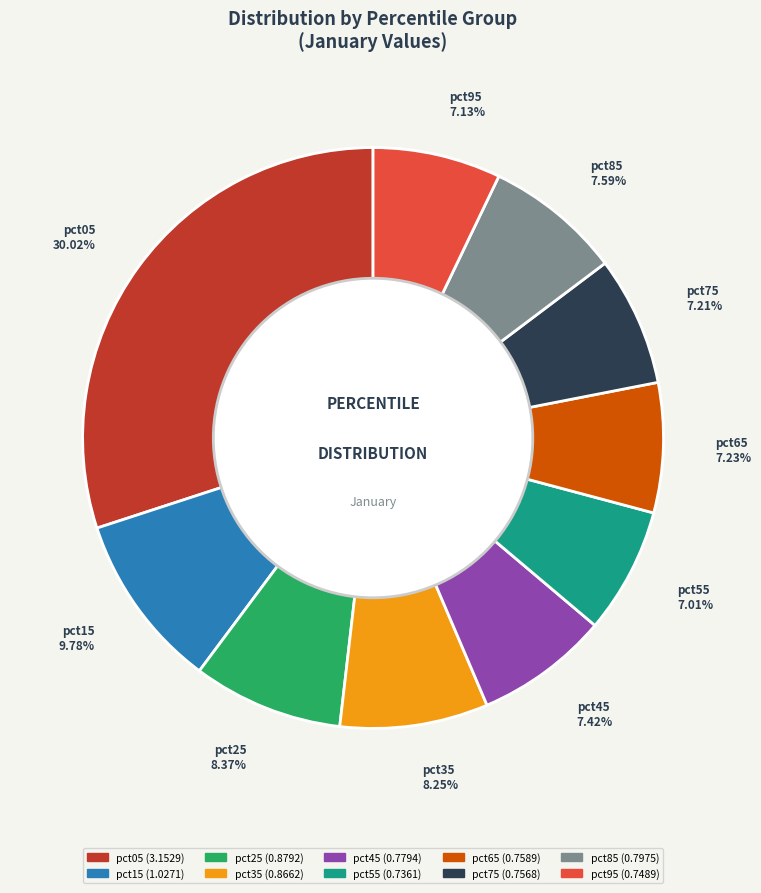

Does any single category account for the majority?

No